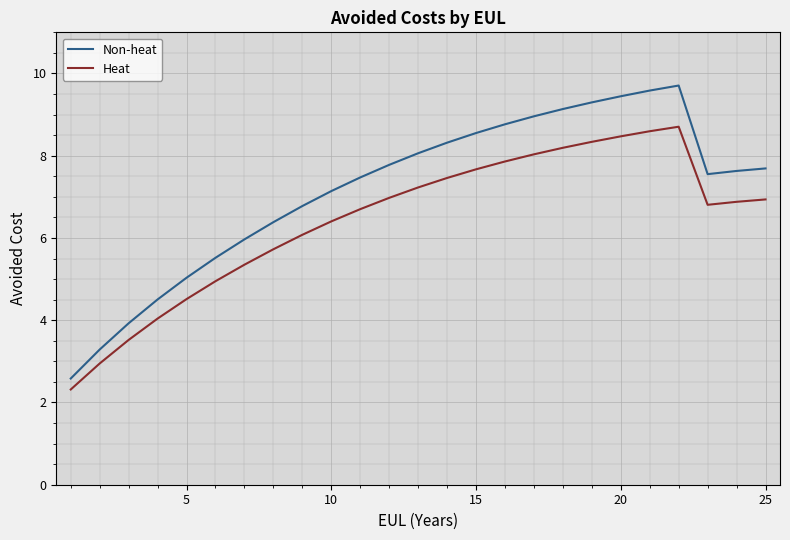

Is this an area chart (filled region under the line)?

No